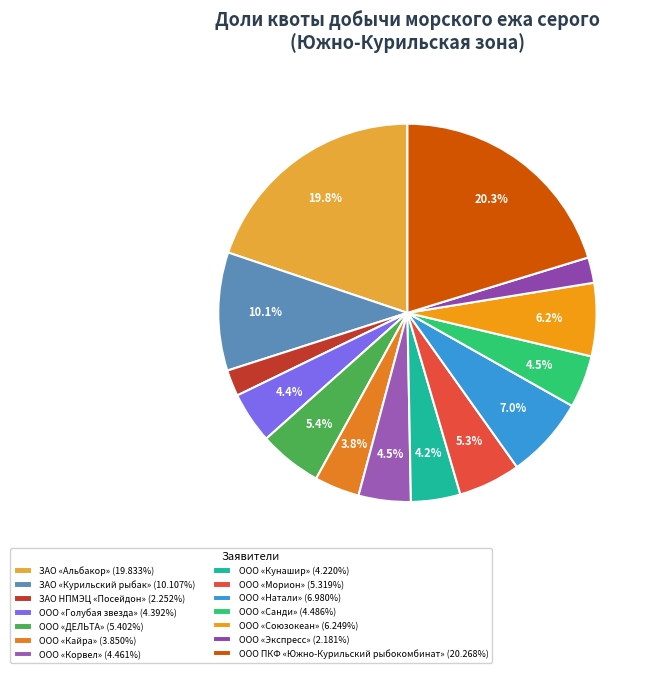

Is it true that ООО «ДЕЛЬТА» is 5% of the pie?

True